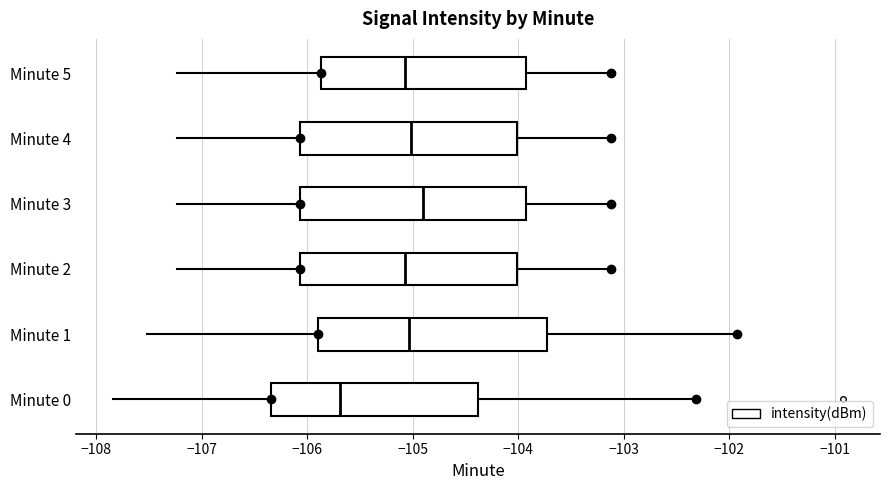

Reading bottom to top, read every box against the x-axis: the position of its median line, the range the box covers, and the ends of its whiskers. The values are not printed on the chart, so give them approximately, as read against the axis.

Minute 0: median -105.7, box -106.3 to -104.4, whiskers -107.8 to -102.3
Minute 1: median -105.0, box -105.9 to -103.7, whiskers -107.5 to -101.9
Minute 2: median -105.1, box -106.1 to -104.0, whiskers -107.2 to -103.1
Minute 3: median -104.9, box -106.1 to -103.9, whiskers -107.2 to -103.1
Minute 4: median -105.0, box -106.1 to -104.0, whiskers -107.2 to -103.1
Minute 5: median -105.1, box -105.9 to -103.9, whiskers -107.2 to -103.1